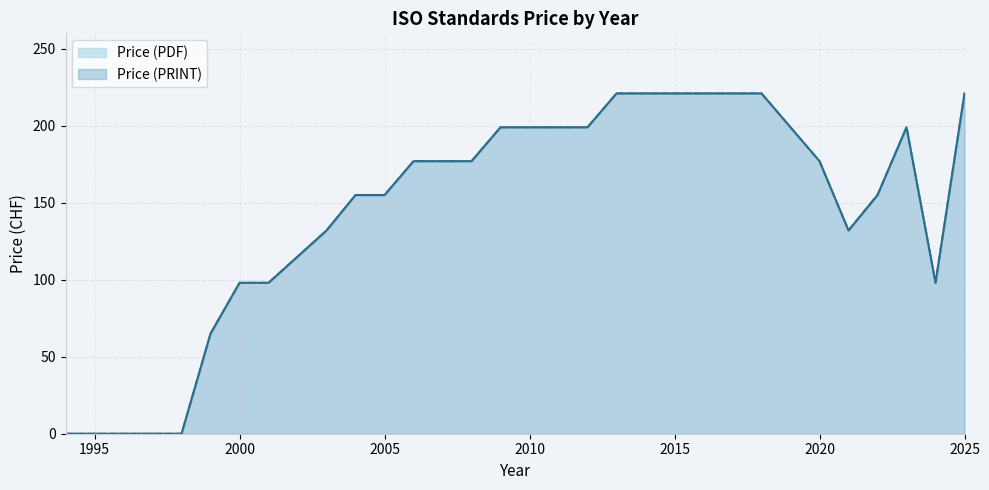

Is the value of Price (PRINT) at 1999 greater than the value of Price (PDF) at 2014?

No